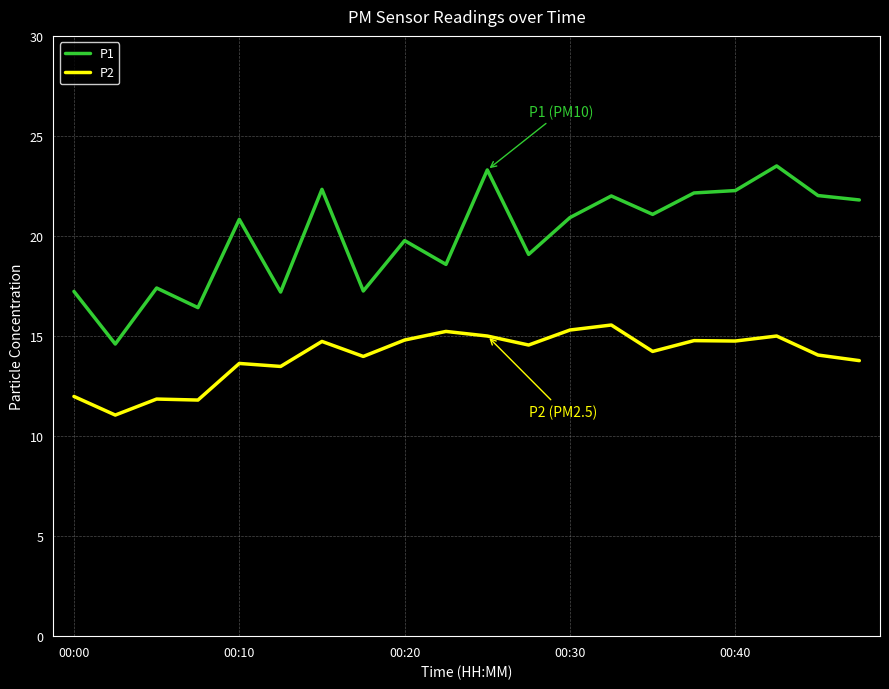

What is the difference between the maximum and minimum values in the P2 series?

4.5